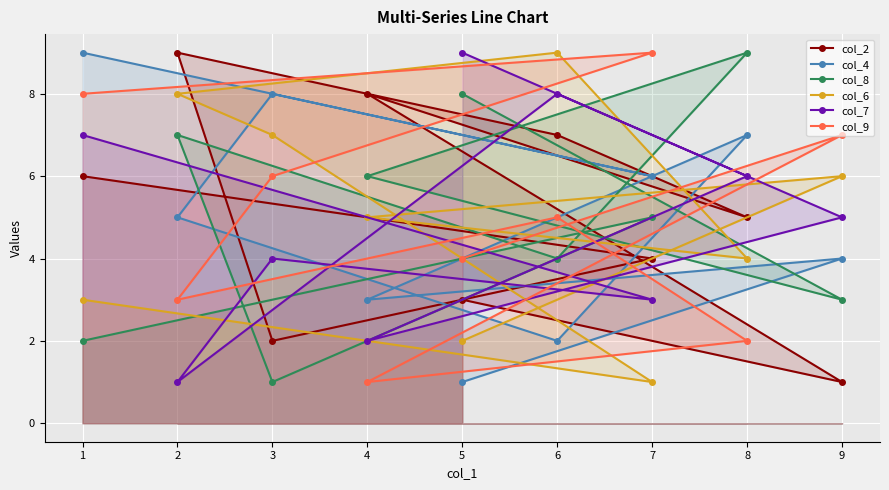

Where is col_9 nearest to the value 5?

6